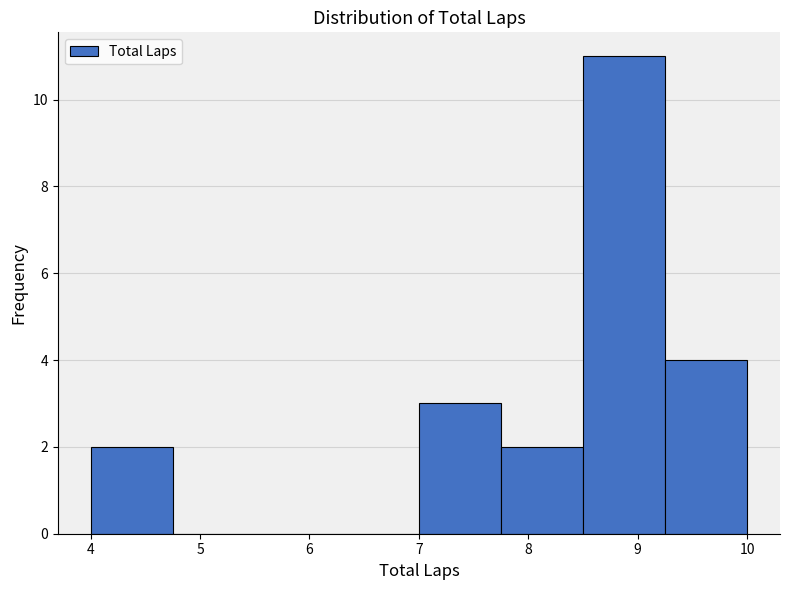

Reading left to right, list every bar in this chart as the range it spans on the x-axis followed by its height. Neither the bar edges nor the heights are printed on the chart, so give them approximately, as read against the axes.

4.00 to 4.75: 2
4.75 to 5.50: 0
5.50 to 6.25: 0
6.25 to 7.00: 0
7.00 to 7.75: 3
7.75 to 8.50: 2
8.50 to 9.25: 11
9.25 to 10.00: 4